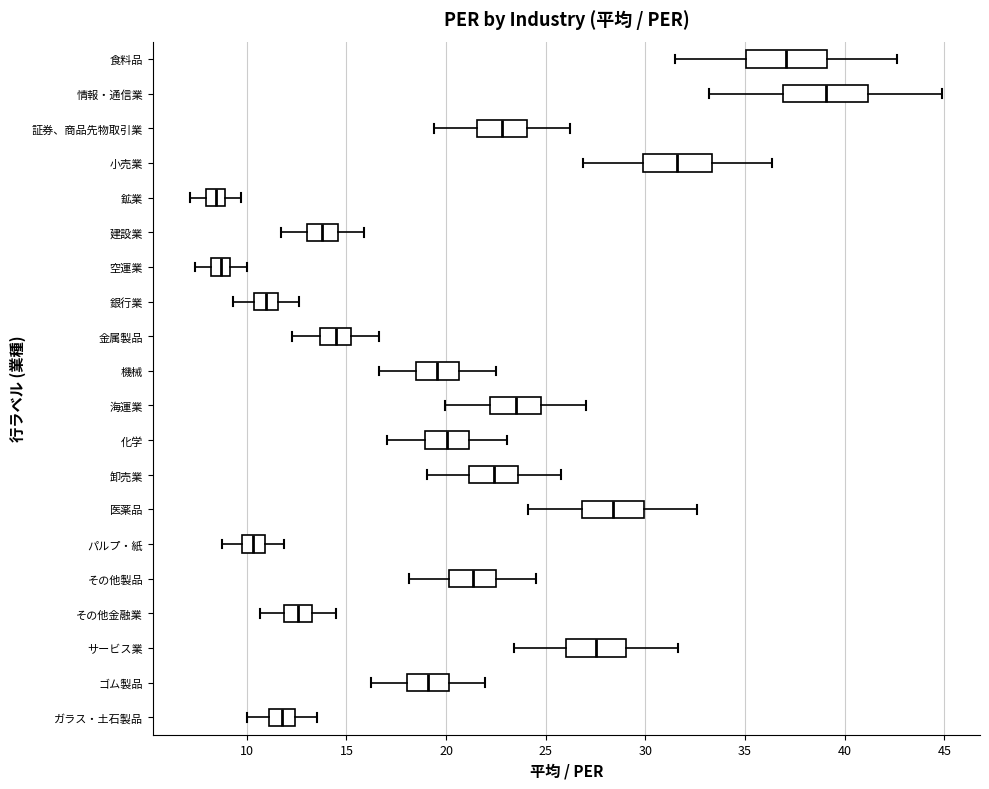

Where is the right edge of the box for 小売業 on the x-axis? The values are not printed on the chart, so give them approximately, as read against the axis.

33.5